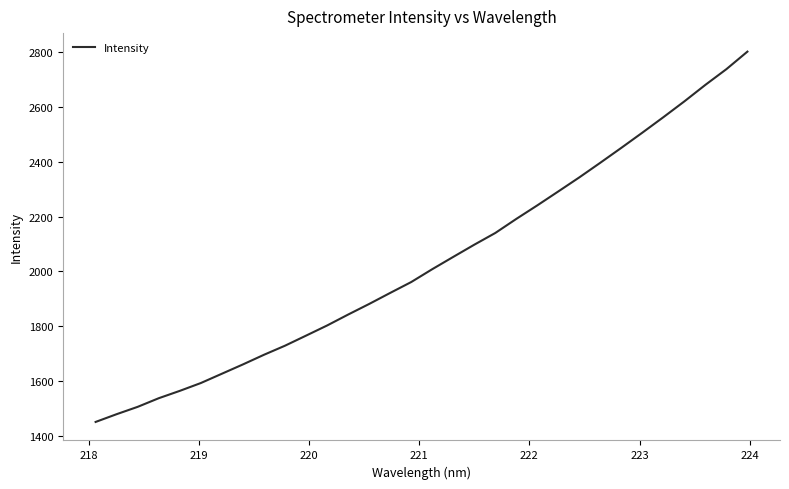

What is the maximum value shown in the chart?

2801.5